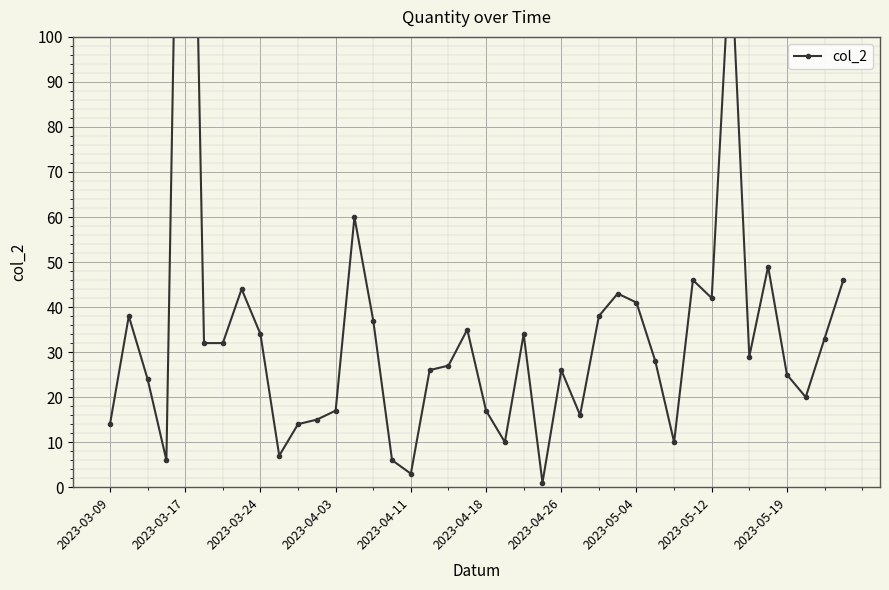

Count the number of values greater than 29.

19